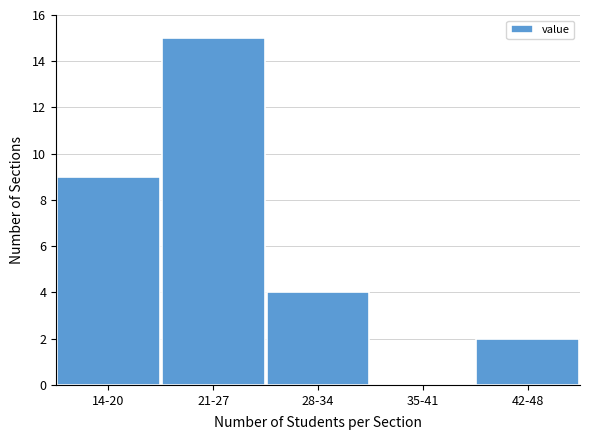

Reading left to right, list all the values displayed in this chart.

14-20=9	21-27=15	28-34=4	35-41=0	42-48=2